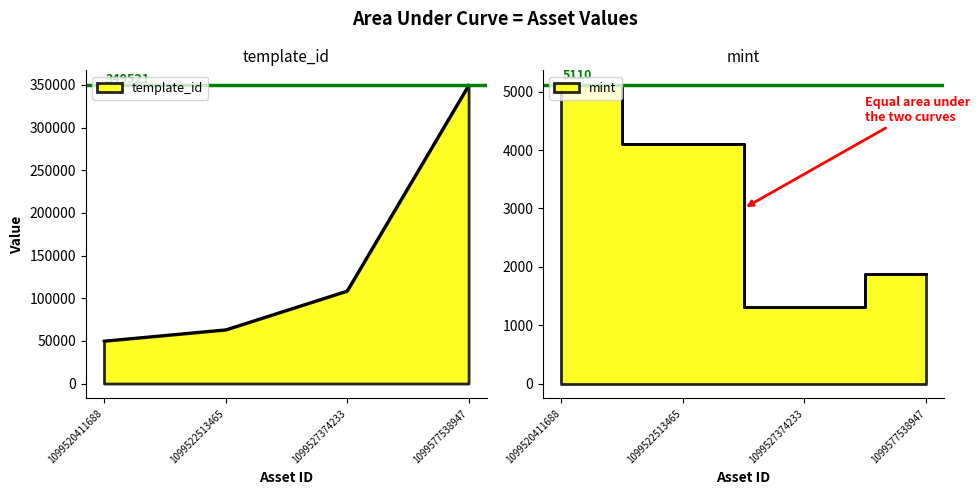

What is the ratio of the value at 1099522513465 to the value at 1099527374233?

3.1